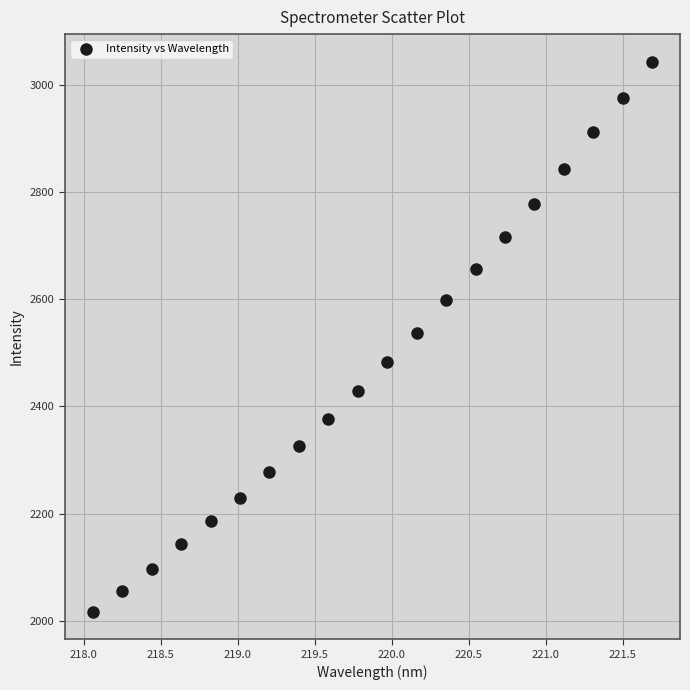

What is the range of Y values (max minus min)?

1026.8